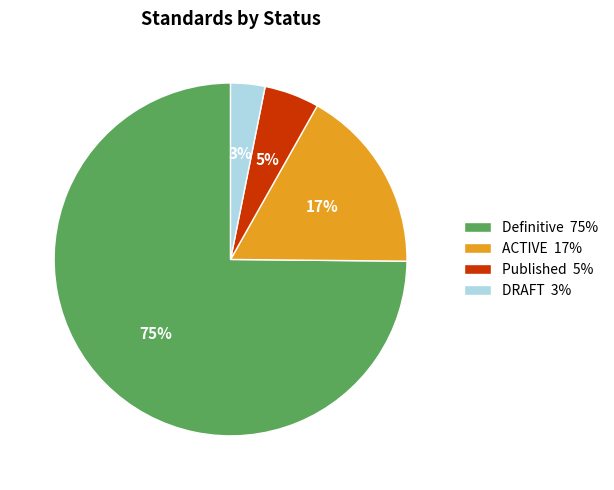

To the nearest percent, what is the difference between the largest and smallest slice percentages?

72%